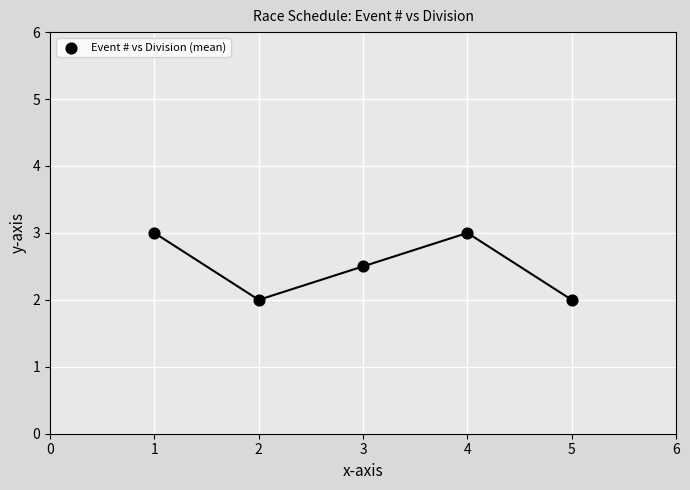

What is the range of X values (max minus min)?

4.0